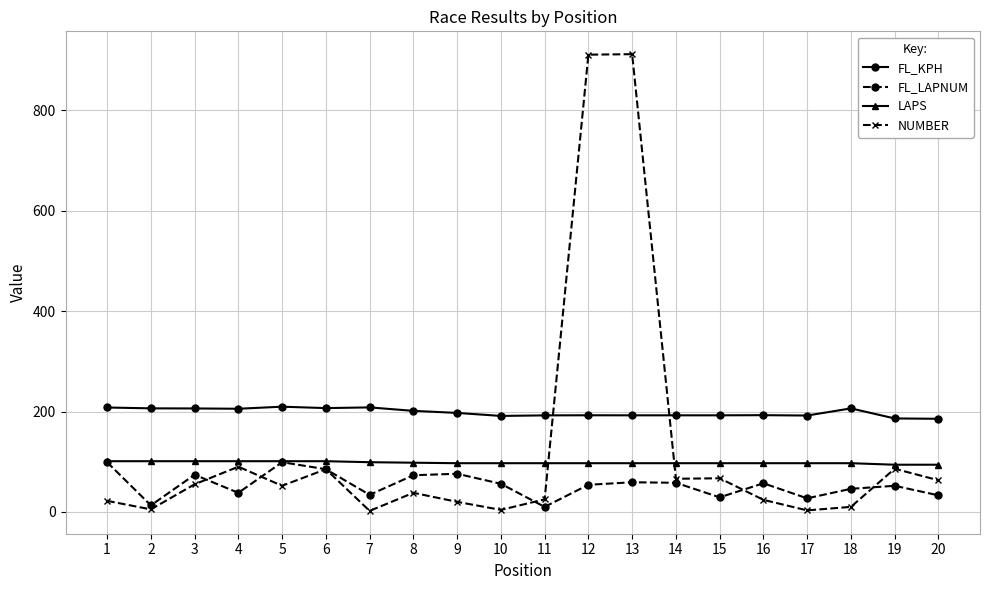

What is the greatest value displayed?

912.0